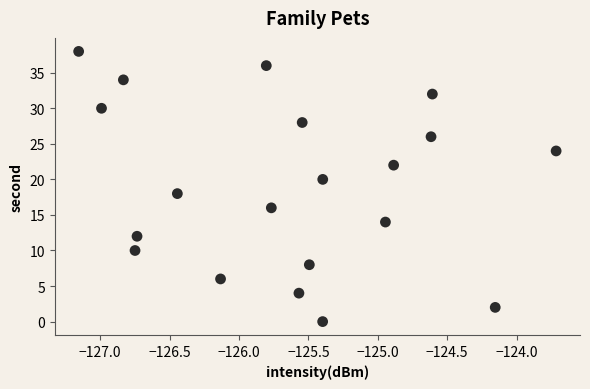

What is the range of Y values (max minus min)?

38